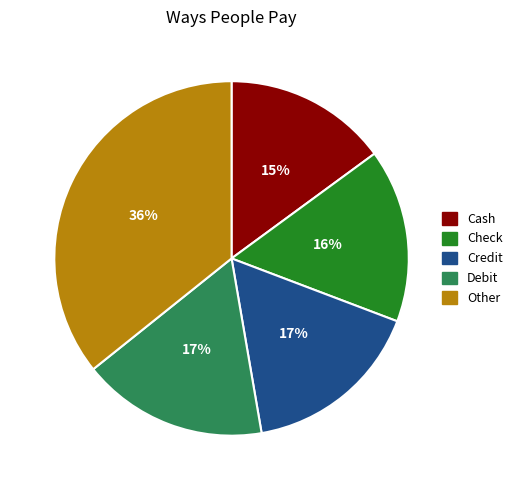

What is the smallest slice in the pie chart?

Cash